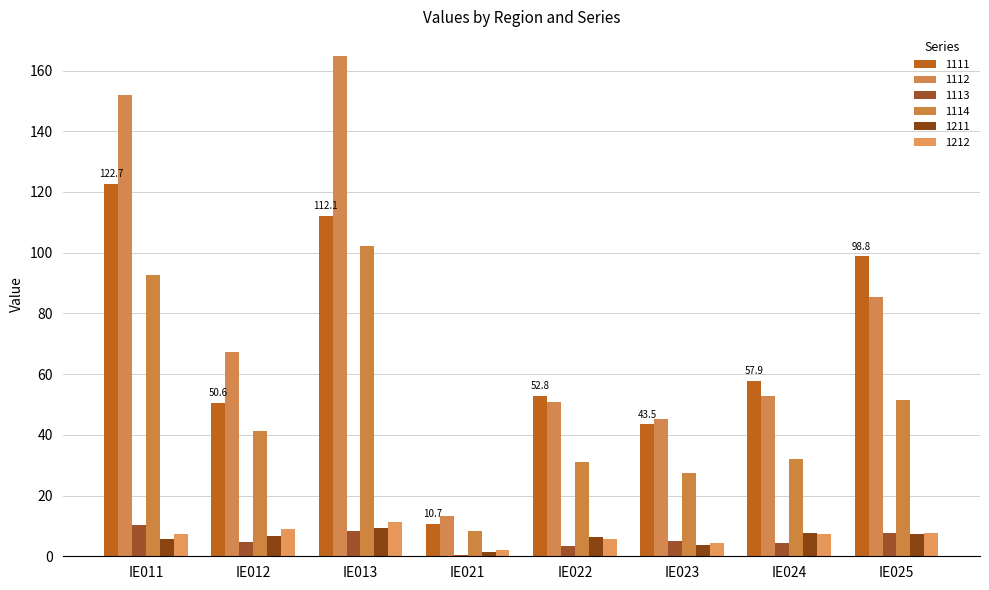

Reading left to right, extract all data points from this chart.

1111: IE011=122.7	IE012=50.6	IE013=112.1	IE021=10.7	IE022=52.8	IE023=43.5	IE024=57.9	IE025=98.8
1112: IE011=152.0	IE012=67.2	IE013=164.7	IE021=13.1	IE022=50.7	IE023=45.3	IE024=52.9	IE025=85.4
1113: IE011=10.3	IE012=4.6	IE013=8.4	IE021=0.5	IE022=3.4	IE023=5.0	IE024=4.5	IE025=7.5
1114: IE011=92.5	IE012=41.4	IE013=102.2	IE021=8.2	IE022=31.0	IE023=27.3	IE024=32.1	IE025=51.6
1211: IE011=5.7	IE012=6.8	IE013=9.4	IE021=1.5	IE022=6.2	IE023=3.8	IE024=7.6	IE025=7.3
1212: IE011=7.2	IE012=8.9	IE013=11.2	IE021=1.9	IE022=5.7	IE023=4.5	IE024=7.4	IE025=7.6